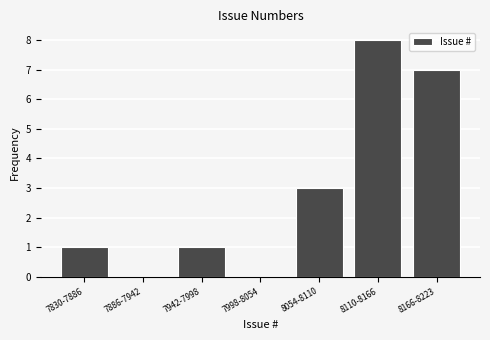

Reading left to right, what are all the values shown in this chart?

7830-7886=1	7886-7942=0	7942-7998=1	7998-8054=0	8054-8110=3	8110-8166=8	8166-8223=7